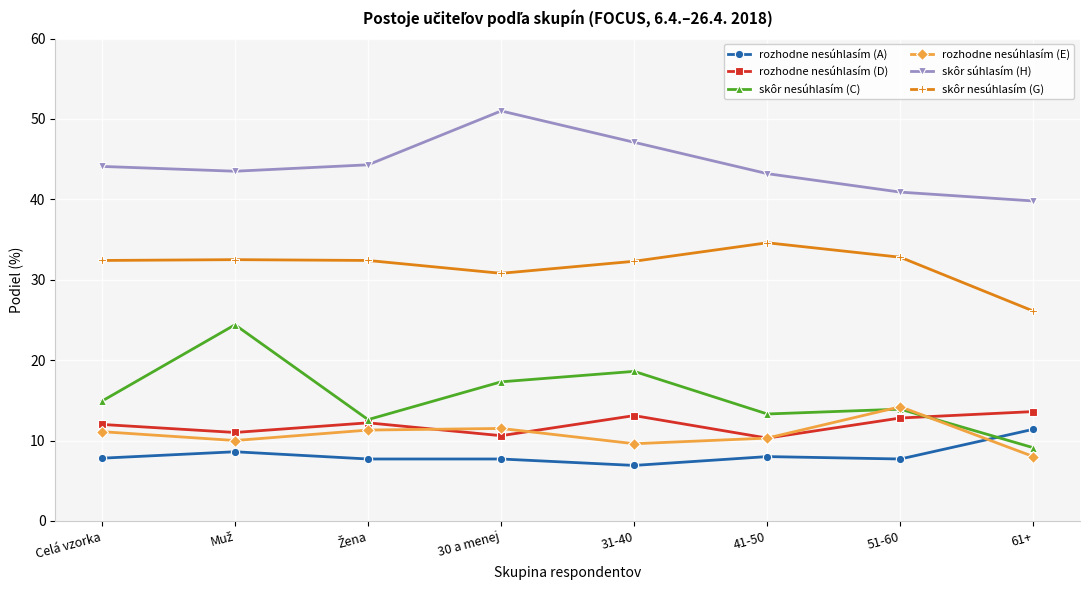

What value does the rozhodne nesúhlasím (A) series have at 30 a menej?

7.7